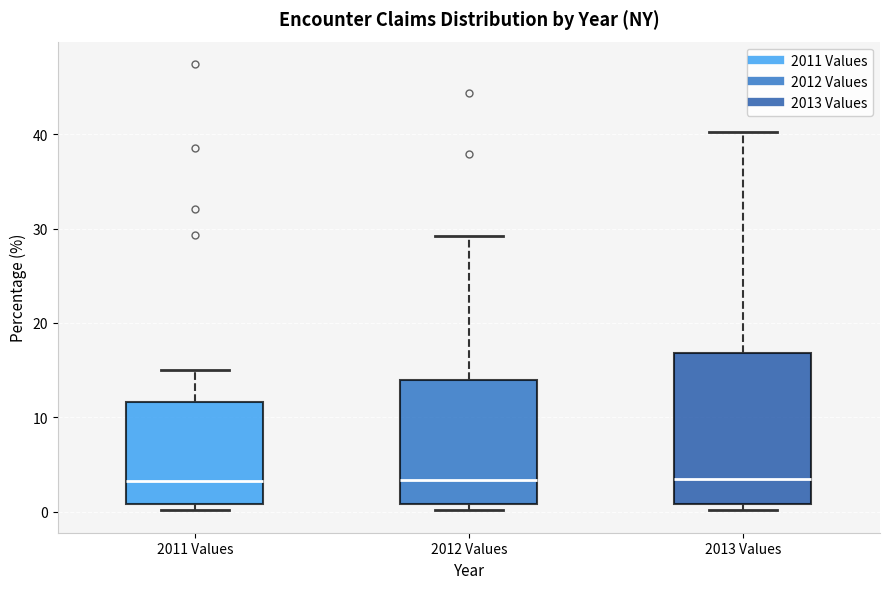

Where is the lower edge of the box for 2012 Values on the y-axis? The values are not printed on the chart, so give them approximately, as read against the axis.

1